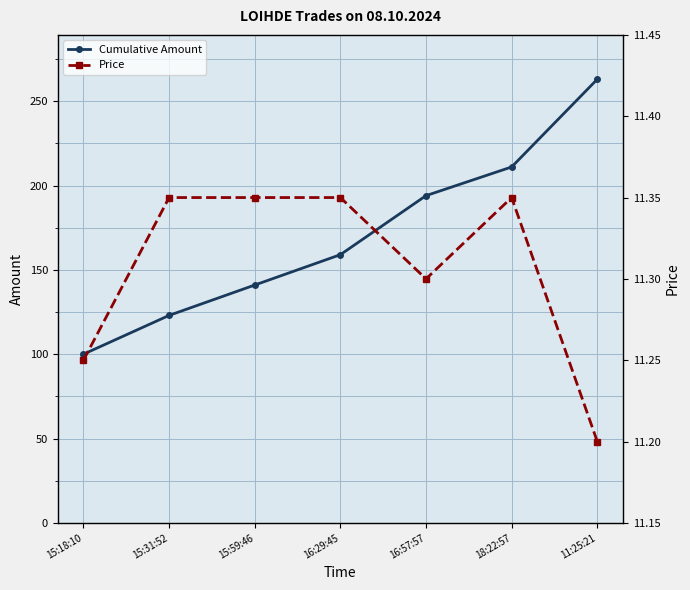

List the series in order of their peak value, highest first.

Cumulative Amount, Price